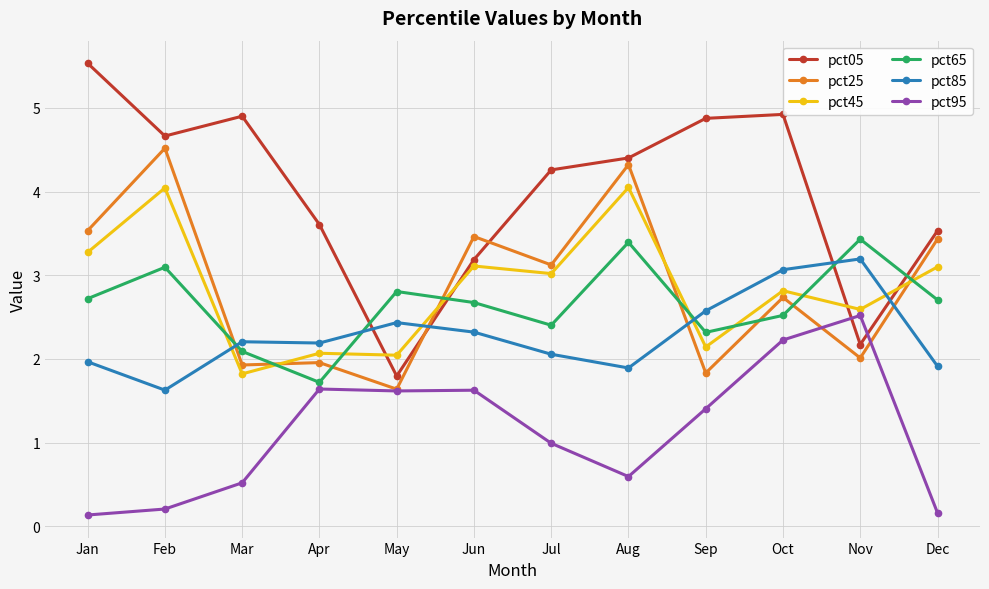

At which category is the sum across all series the highest?

Aug